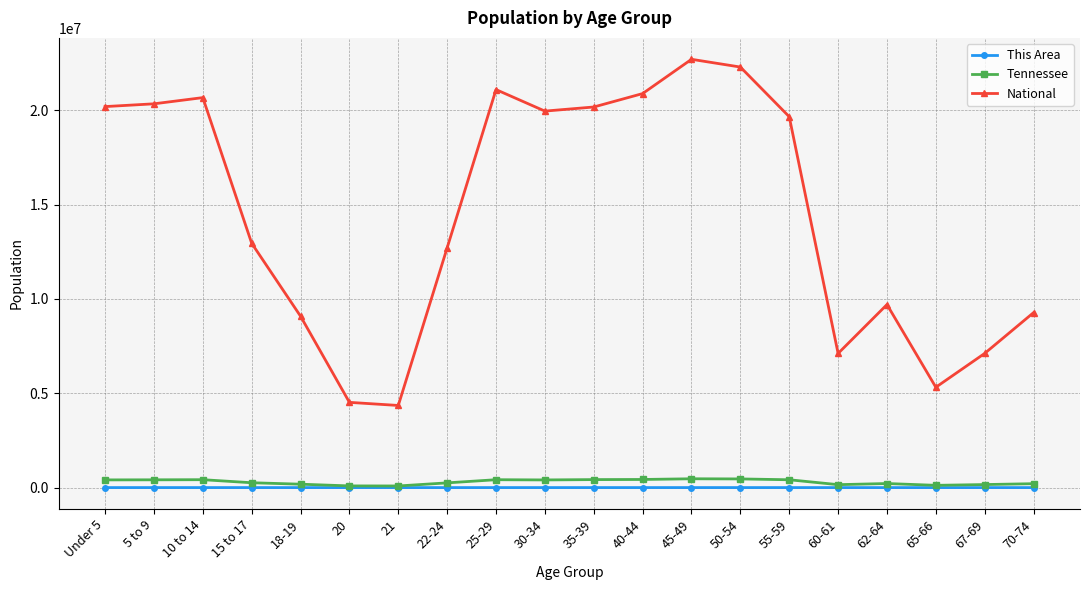

Which series has the widest spread of values?

National